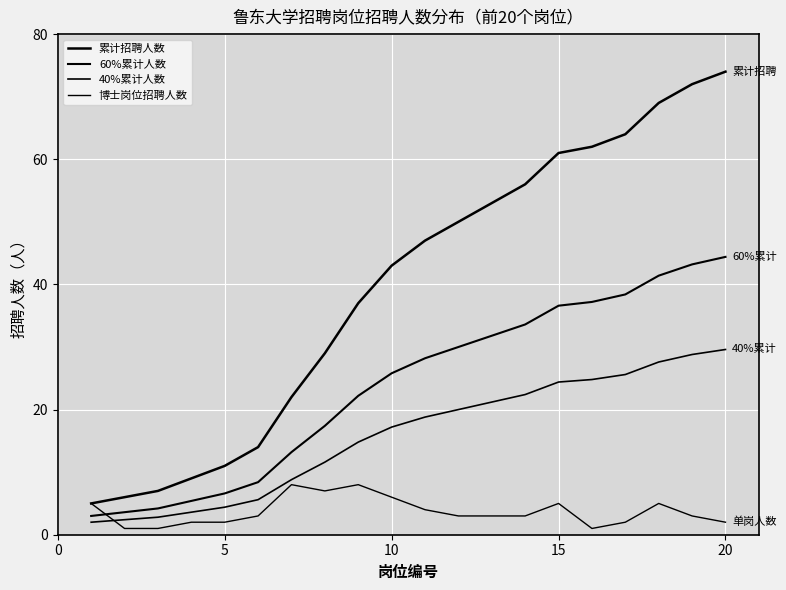

What is the sum of all 累计招聘人数 values?

791.0